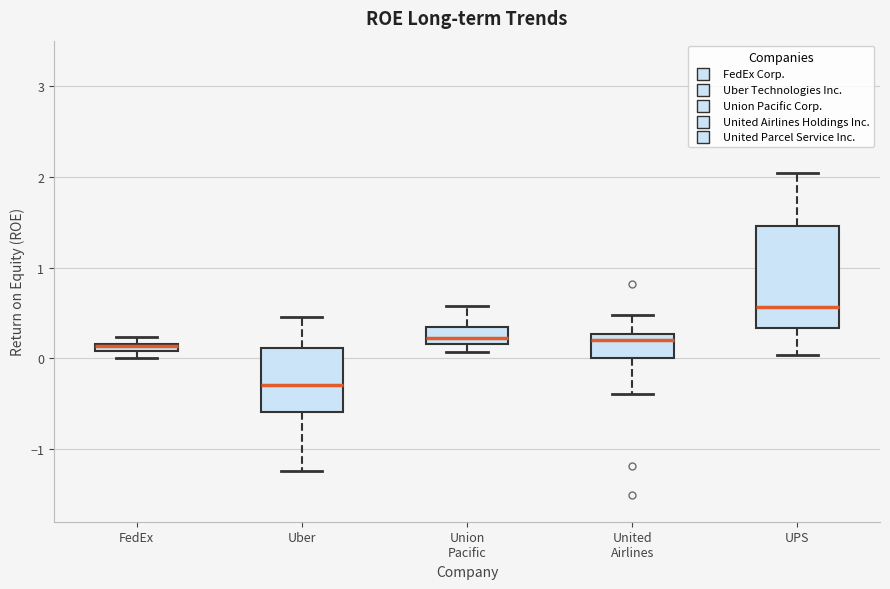

Where is the lower edge of the box for UPS on the y-axis? The values are not printed on the chart, so give them approximately, as read against the axis.

0.3